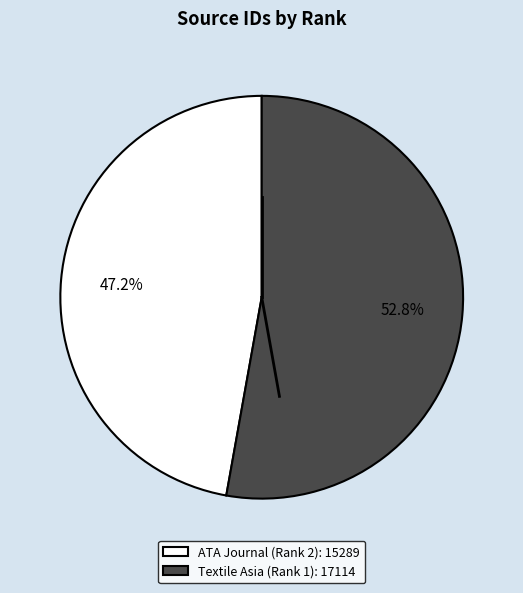

Which has a higher value, ATA Journal (Rank 2) or Textile Asia (Rank 1)?

Textile Asia (Rank 1)